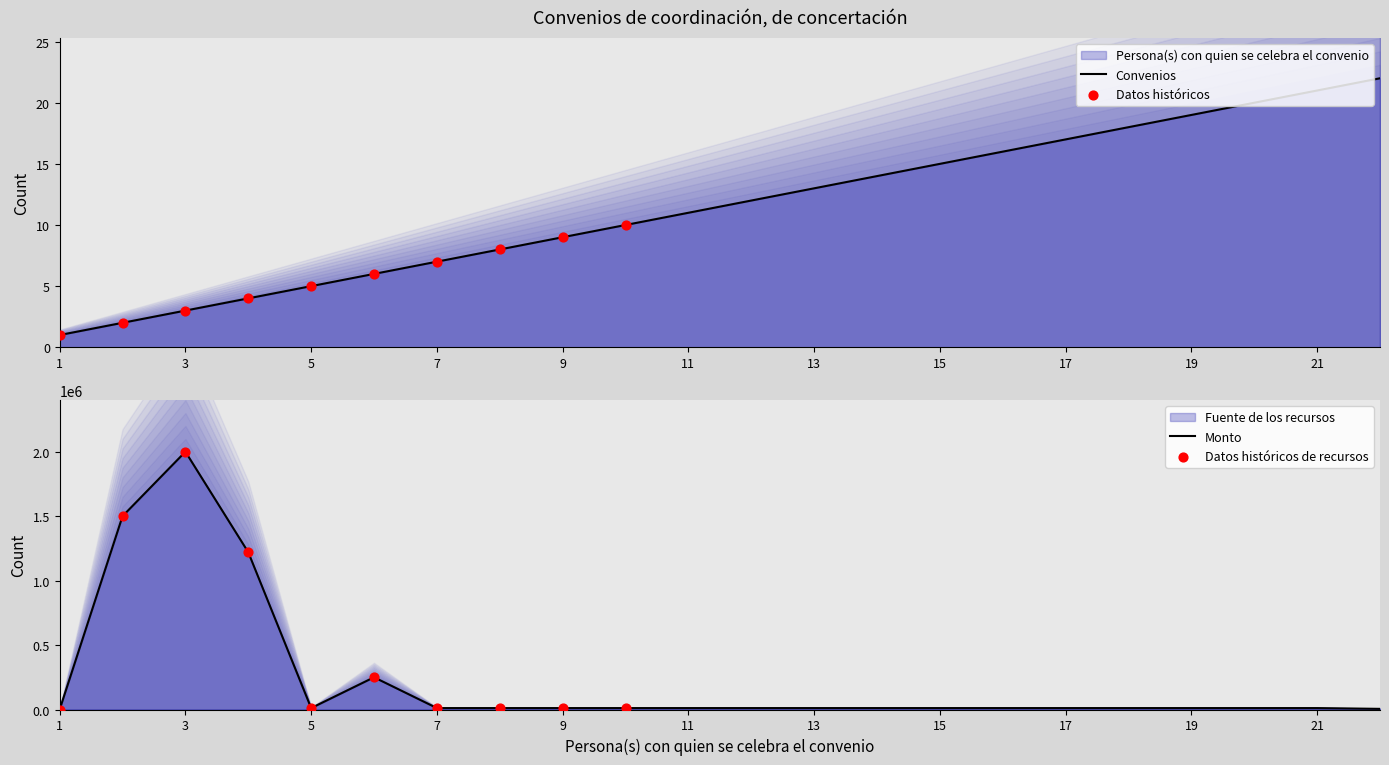

At how many categories does at least one series exceed 1191166?

3